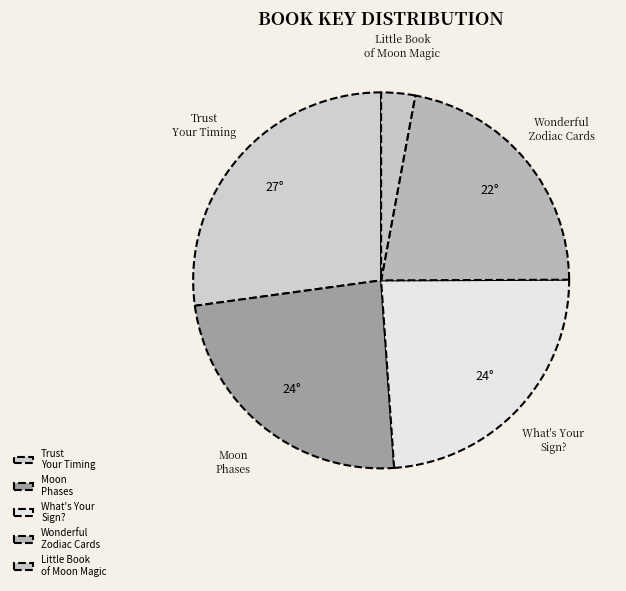

Do Moon Phases and Little Book of Moon Magic together represent more than half of the pie?

No